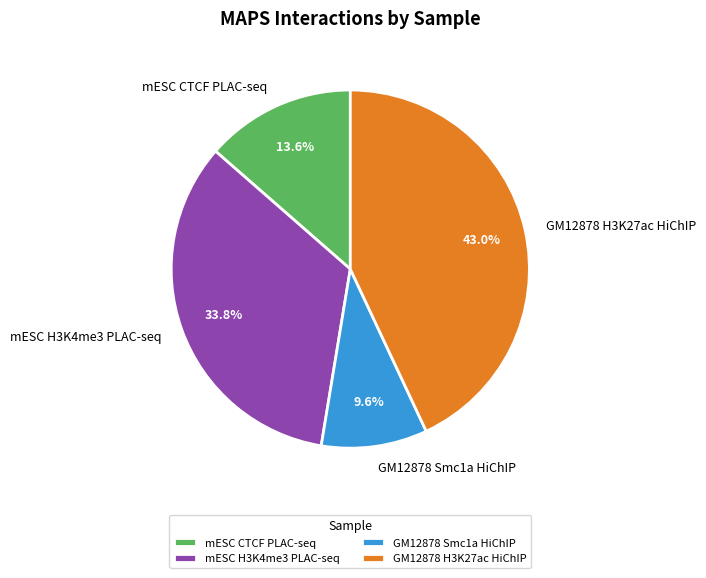

To the nearest percent, what percentage of the pie is mESC H3K4me3 PLAC-seq?

34%